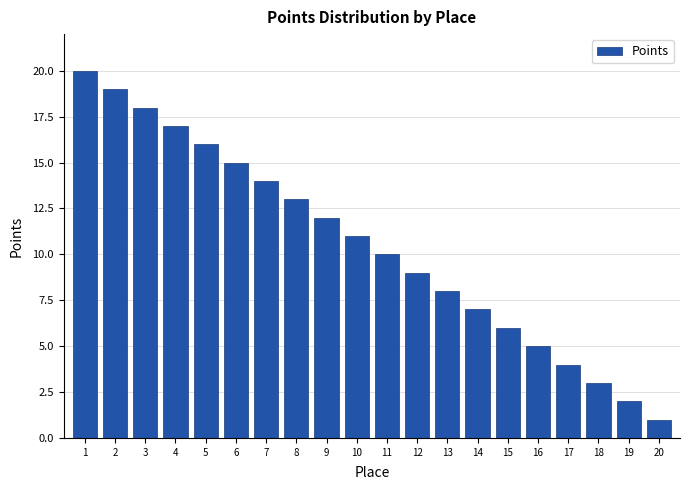

Reading left to right, extract all data points from this chart.

20	19	18	17	16	15	14	13	12	11	10	9	8	7	6	5	4	3	2	1